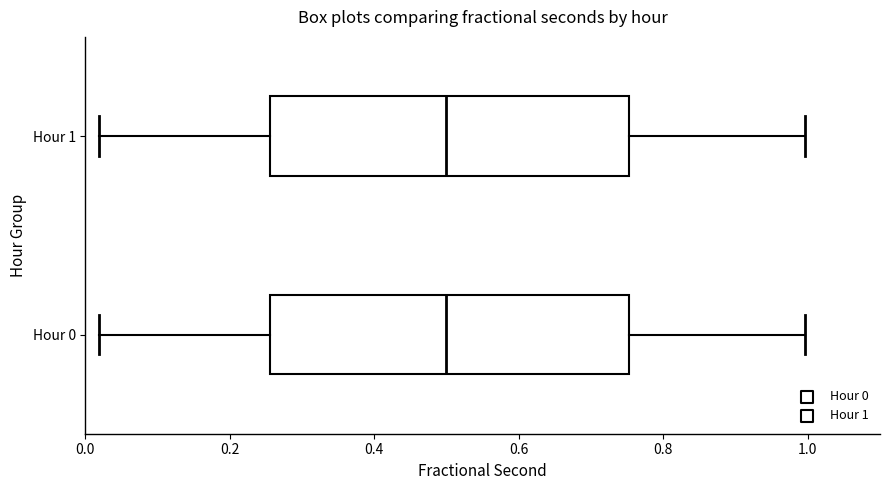

Reading bottom to top, transcribe this box plot: for each box, give where its median line is, the range the box spans, and where its two whiskers end, as read against the x-axis. The values are not printed on the chart, so give them approximately, as read against the axis.

Hour 0: median 0.50, box 0.26 to 0.76, whiskers 0.02 to 1.00
Hour 1: median 0.50, box 0.26 to 0.76, whiskers 0.02 to 1.00